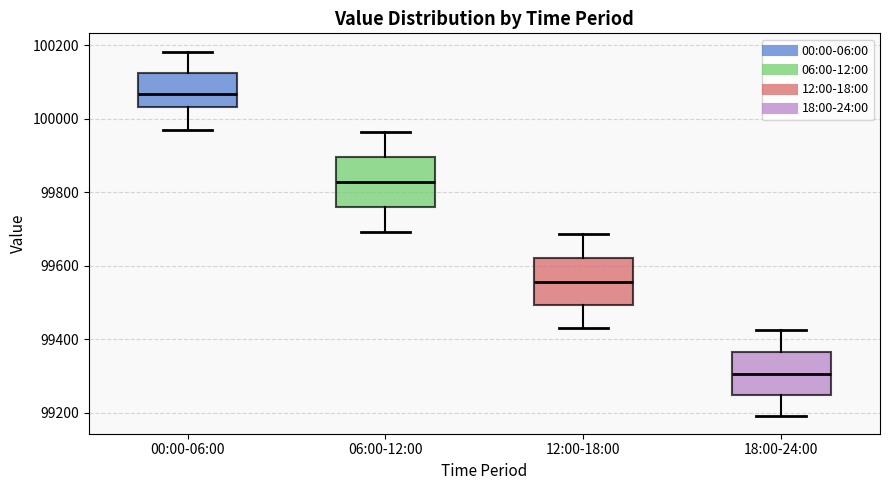

Reading left to right, read every box against the y-axis: the position of its median line, the range the box covers, and the ends of its whiskers. The values are not printed on the chart, so give them approximately, as read against the axis.

00:00-06:00: median 100060, box 100040 to 100120, whiskers 99960 to 100180
06:00-12:00: median 99820, box 99760 to 99900, whiskers 99700 to 99960
12:00-18:00: median 99560, box 99500 to 99620, whiskers 99440 to 99680
18:00-24:00: median 99300, box 99240 to 99360, whiskers 99200 to 99420